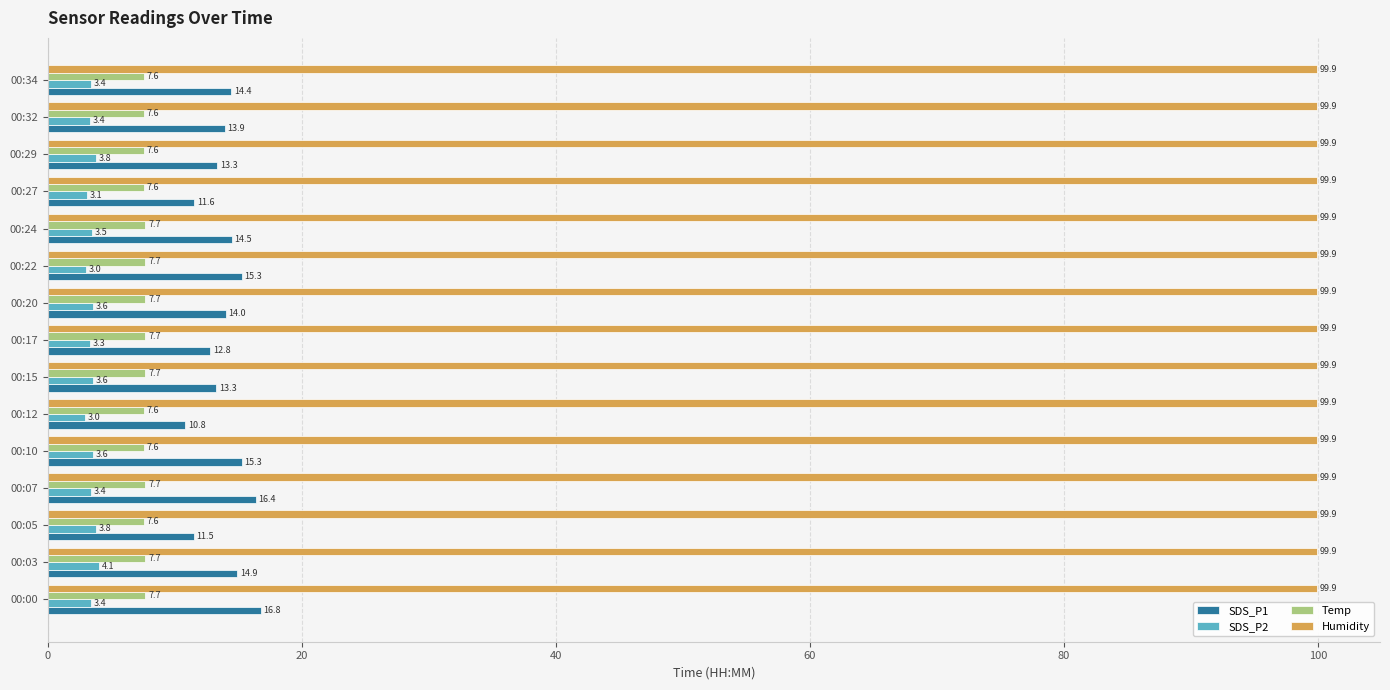

The value of SDS_P1 at 00:32 is 13.9. True or false?

True